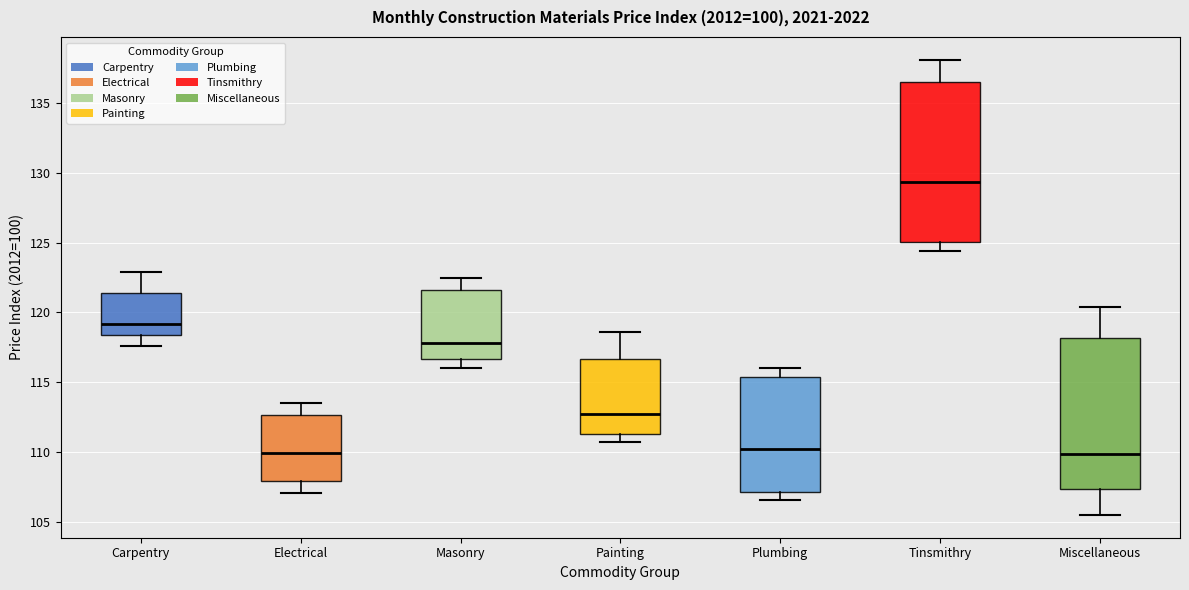

Which box is the tallest, from its lower edge to its upper edge?

Tinsmithry